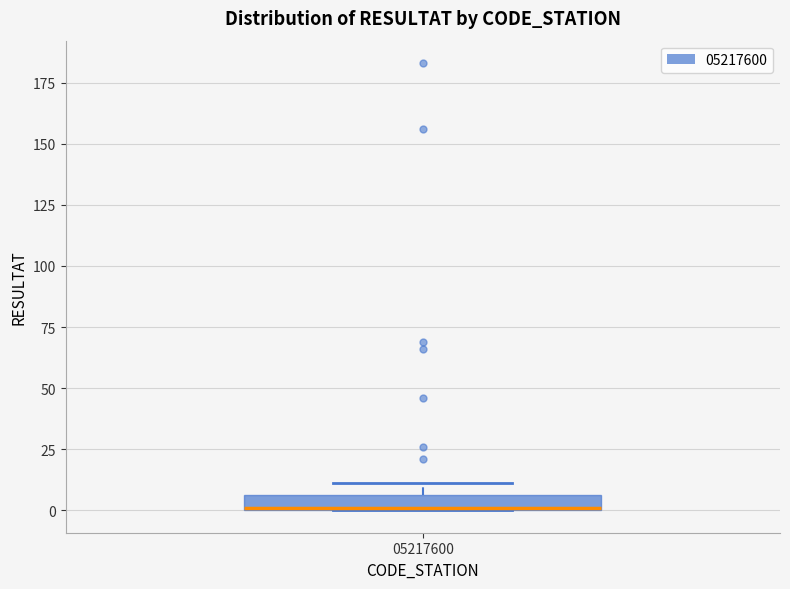

Where is the upper edge of the box at x = 05217600 on the y-axis? The values are not printed on the chart, so give them approximately, as read against the axis.

5